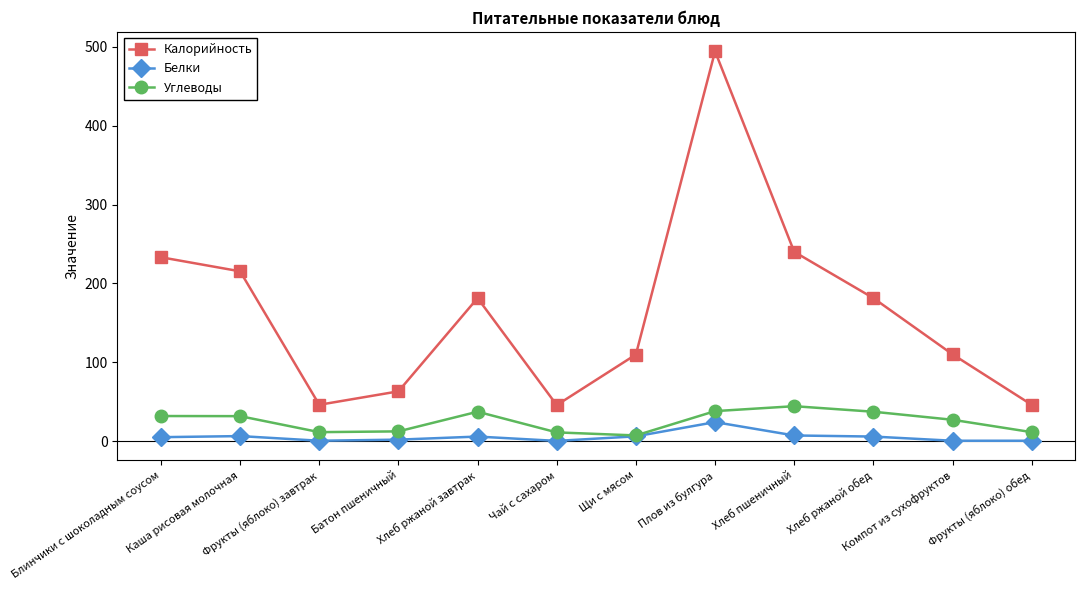

True or false: Белки has more than 0 points higher than both neighbors.

True